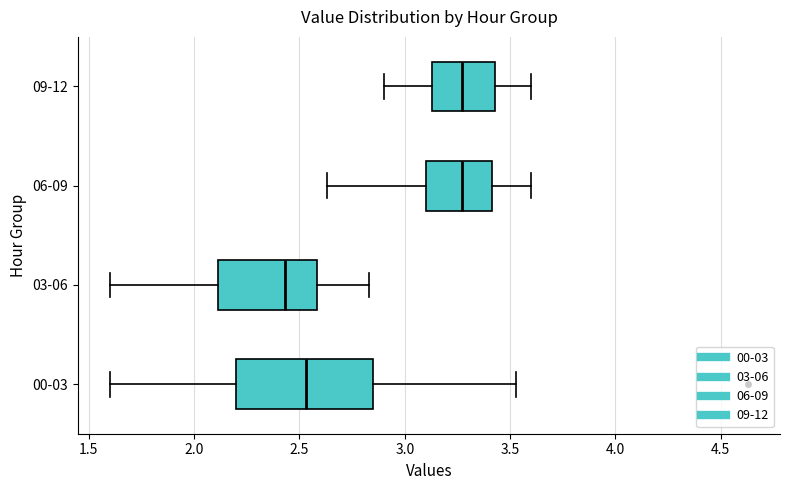

Comparing the boxes themselves (not the whiskers), which one is the widest?

00-03